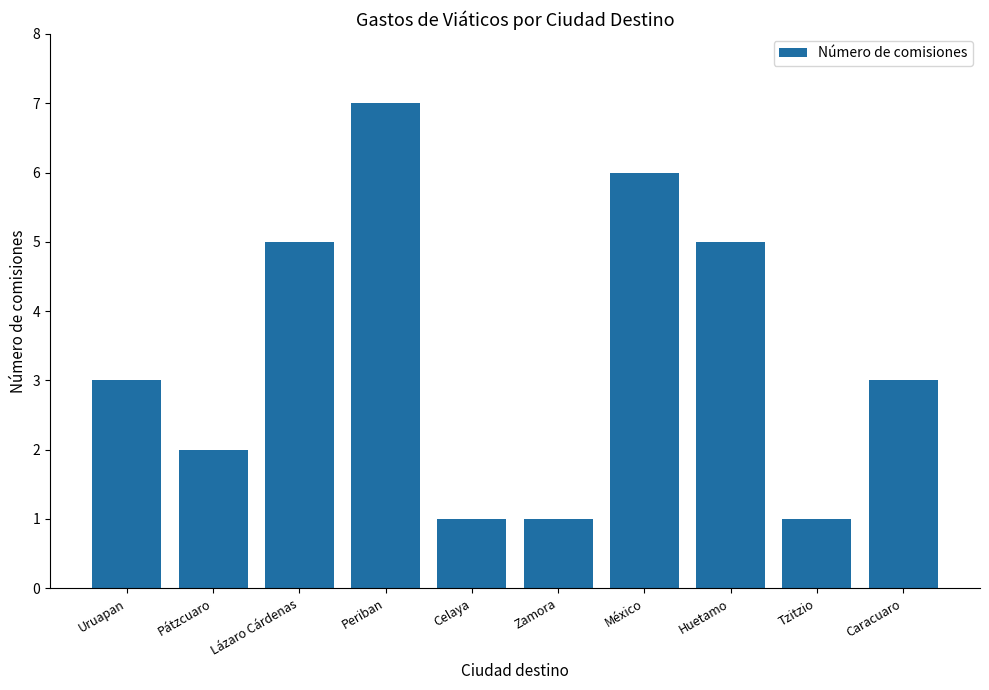

Reading left to right, extract all data points from this chart.

3	2	5	7	1	1	6	5	1	3